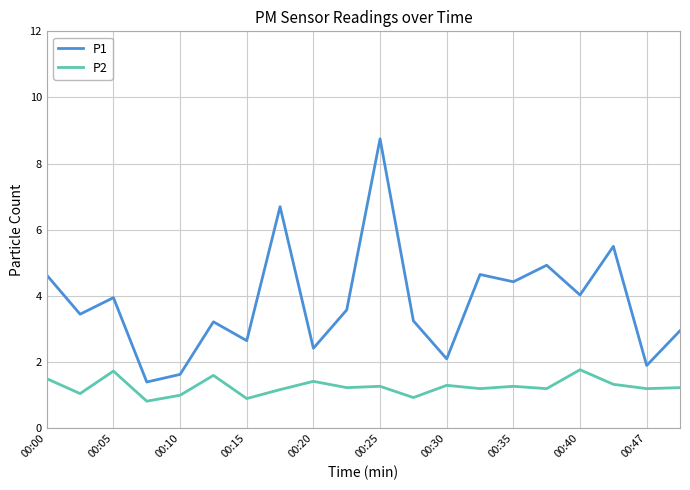

How many categories are shown in the chart?

20